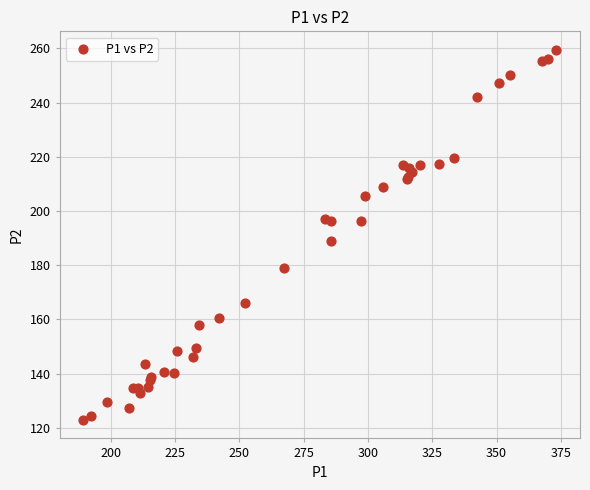

What Y value in the scatter plot is closest to 191?

189.1